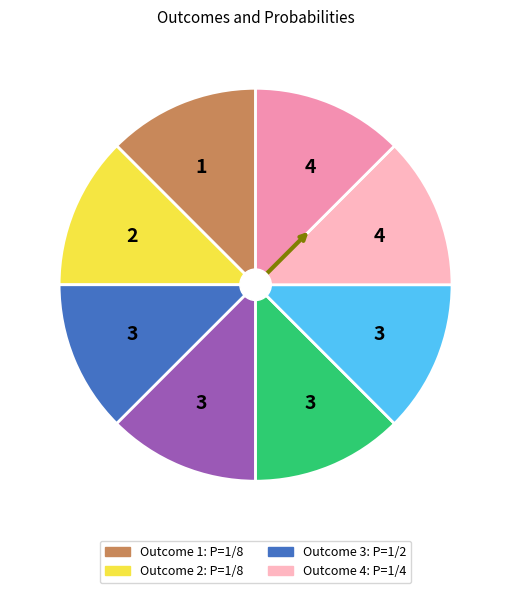

Does any single category account for the majority?

No